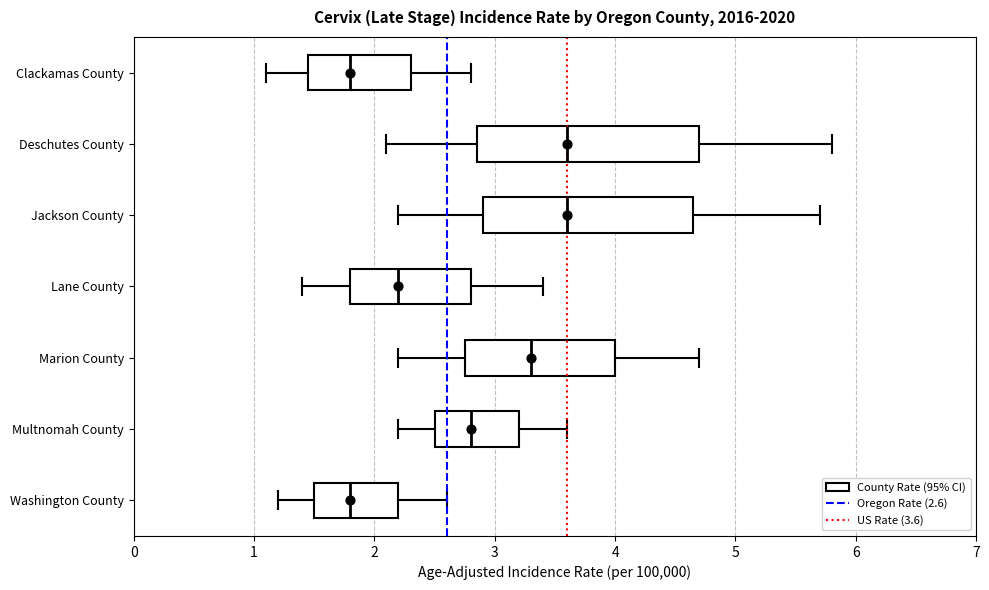

Reading bottom to top, transcribe this box plot: for each box, give where its median line is, the range the box spans, and where its two whiskers end, as read against the x-axis. The values are not printed on the chart, so give them approximately, as read against the axis.

Washington County: median 1.8, box 1.5 to 2.2, whiskers 1.2 to 2.6
Multnomah County: median 2.8, box 2.5 to 3.2, whiskers 2.2 to 3.6
Marion County: median 3.3, box 2.8 to 4.0, whiskers 2.2 to 4.7
Lane County: median 2.2, box 1.8 to 2.8, whiskers 1.4 to 3.4
Jackson County: median 3.6, box 2.9 to 4.7, whiskers 2.2 to 5.7
Deschutes County: median 3.6, box 2.9 to 4.7, whiskers 2.1 to 5.8
Clackamas County: median 1.8, box 1.5 to 2.3, whiskers 1.1 to 2.8